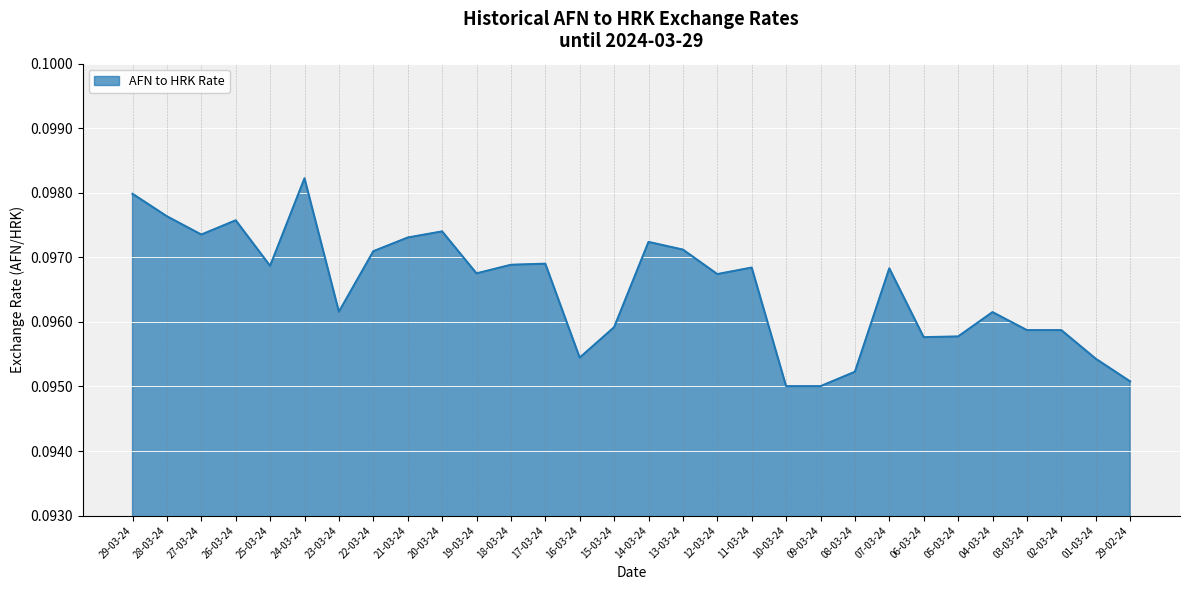

At which category does the chart reach its peak across all series?

24-03-24